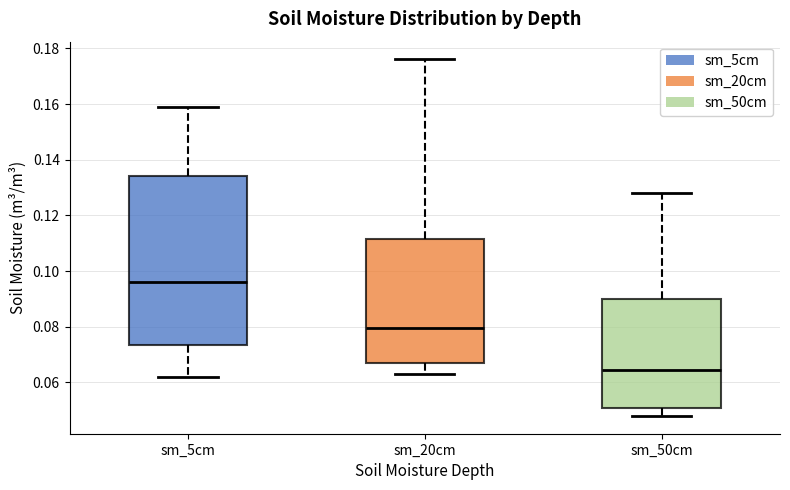

Reading left to right, transcribe this box plot: for each box, give where its median line is, the range the box spans, and where its two whiskers end, as read against the y-axis. The values are not printed on the chart, so give them approximately, as read against the axis.

sm_5cm: median 0.096, box 0.074 to 0.134, whiskers 0.062 to 0.160
sm_20cm: median 0.080, box 0.068 to 0.112, whiskers 0.064 to 0.176
sm_50cm: median 0.064, box 0.050 to 0.090, whiskers 0.048 to 0.128